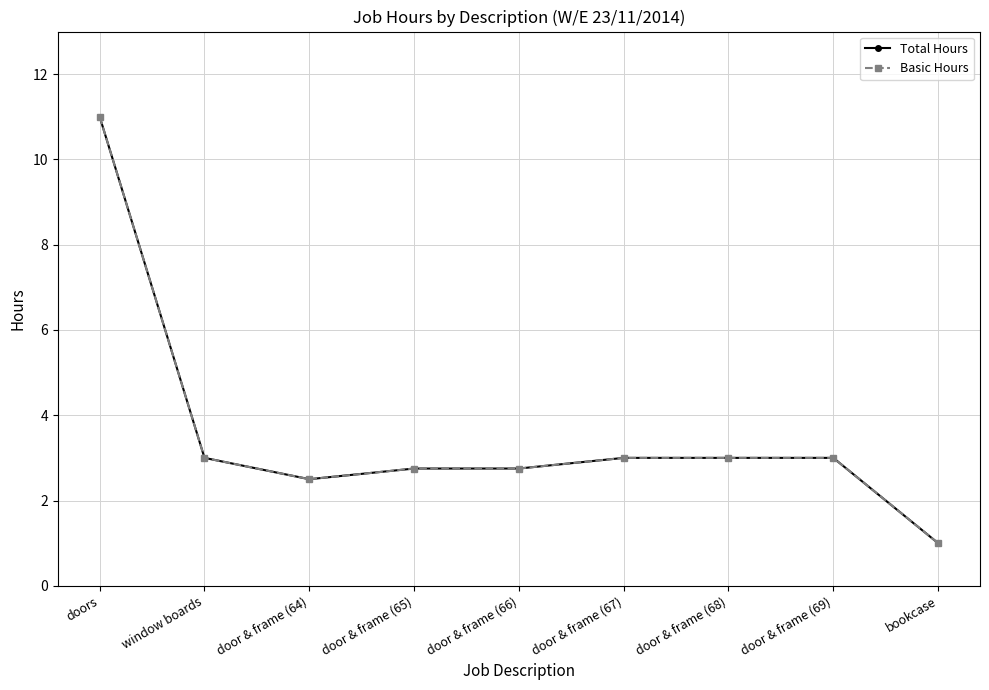

The value of Basic Hours at door & frame (64) is 1.2. True or false?

False